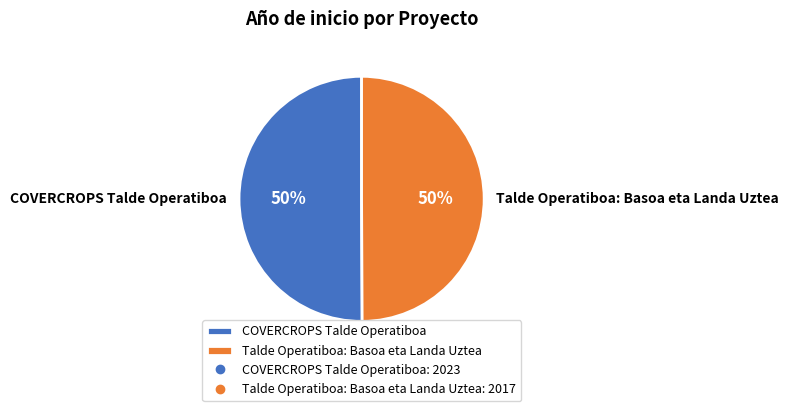

Is the sum of Talde Operatiboa: Basoa eta Landa Uztea and COVERCROPS Talde Operatiboa greater than half?

Yes